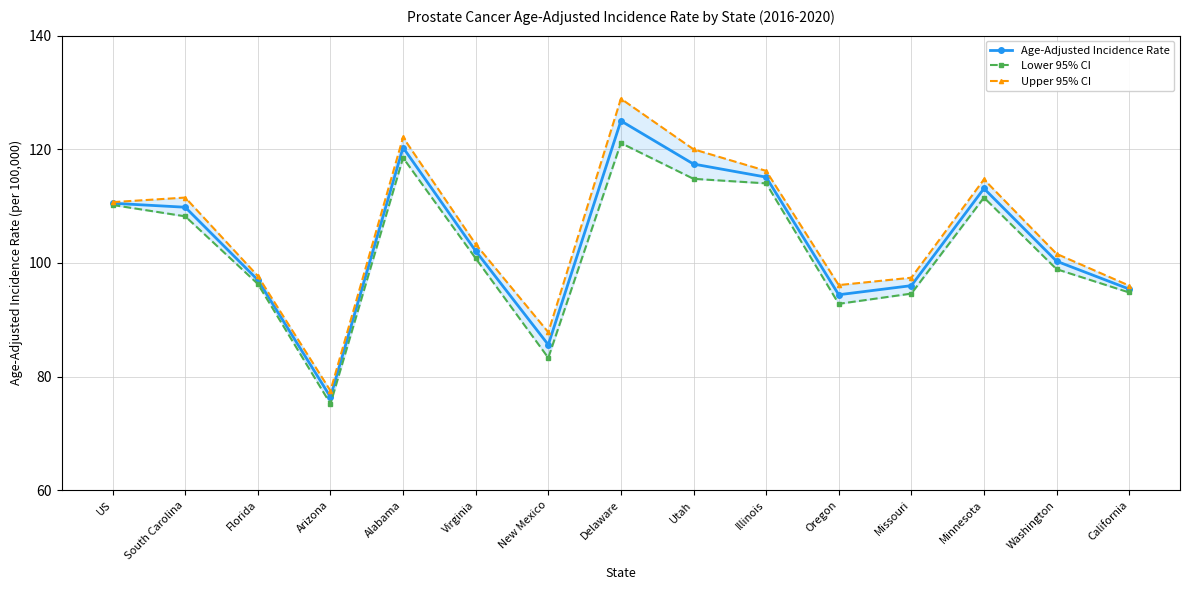

What is the value of the Lower 95% CI point at the 4th from the left?

75.2